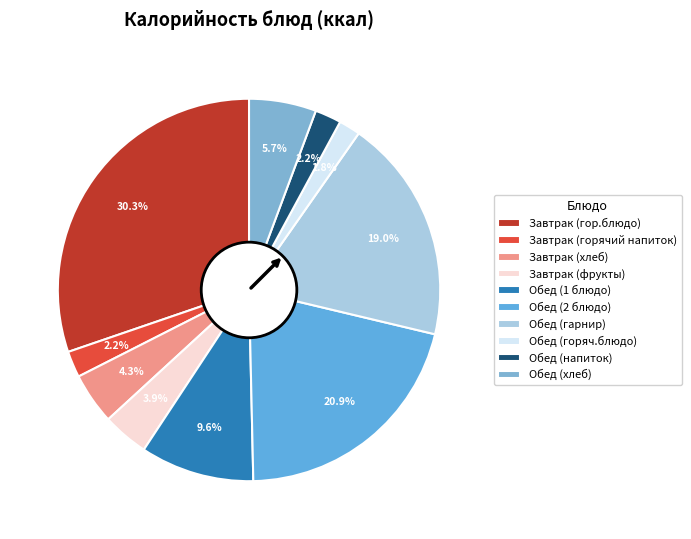

Which slice is the largest?

Завтрак (гор.блюдо)